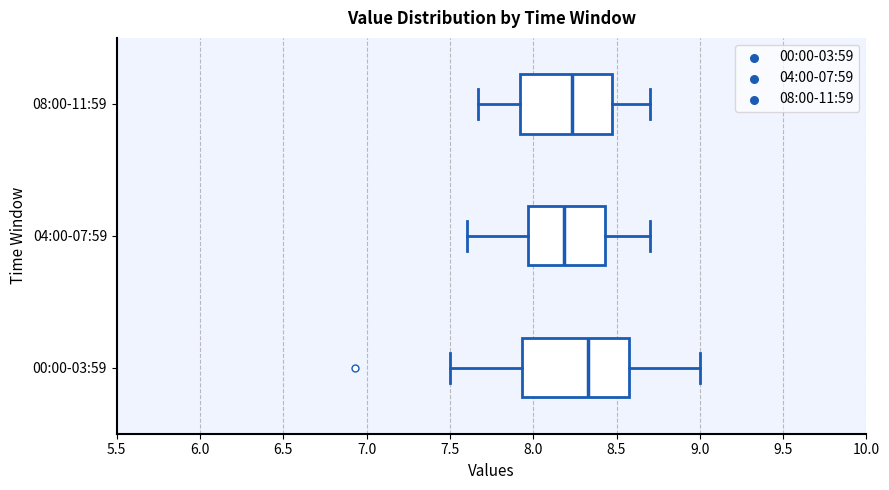

Comparing the boxes themselves (not the whiskers), which one is the widest?

00:00-03:59